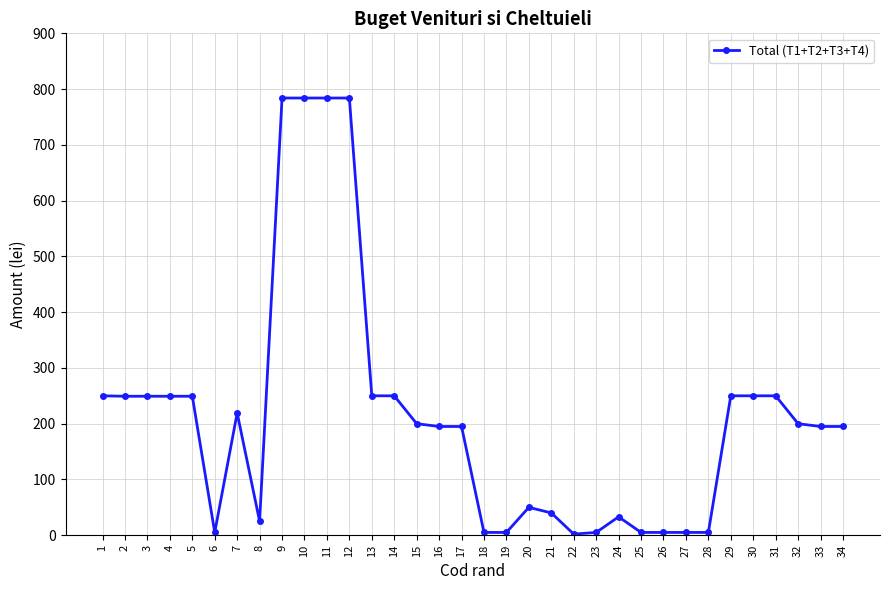

What is the difference between the values at 14 and 20?

200.0